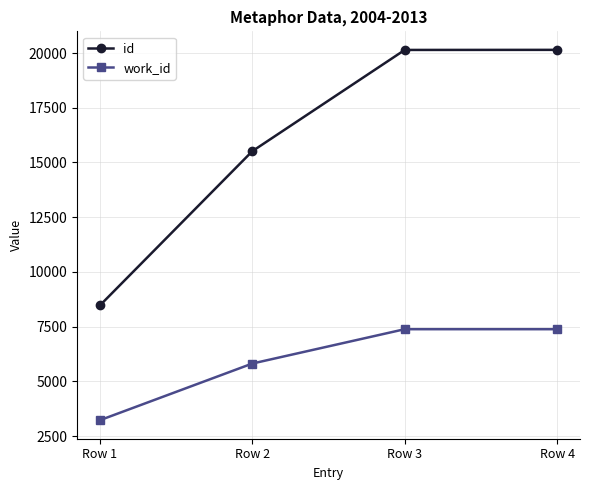

What value does the work_id series have at Row 3, to the nearest 10?

7380